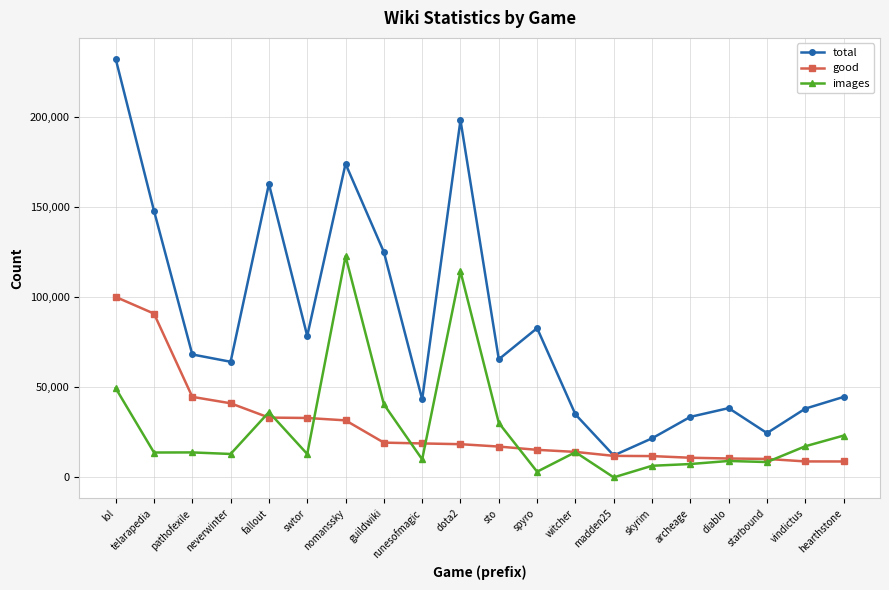

What is the label of the 9th point from the left?

runesofmagic